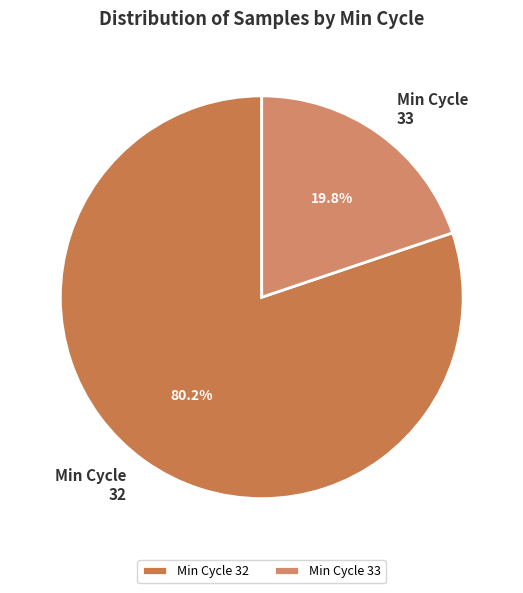

Which slice is the largest?

Min Cycle 32